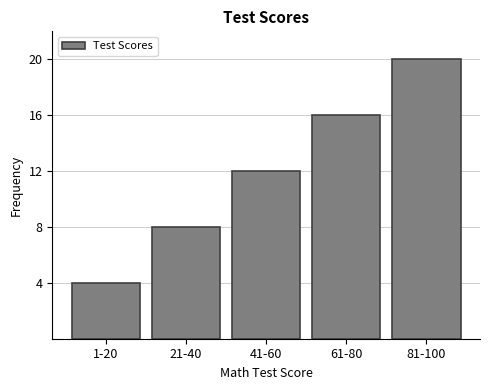

Reading right to left, what are all the values shown in this chart?

81-100=20	61-80=16	41-60=12	21-40=8	1-20=4